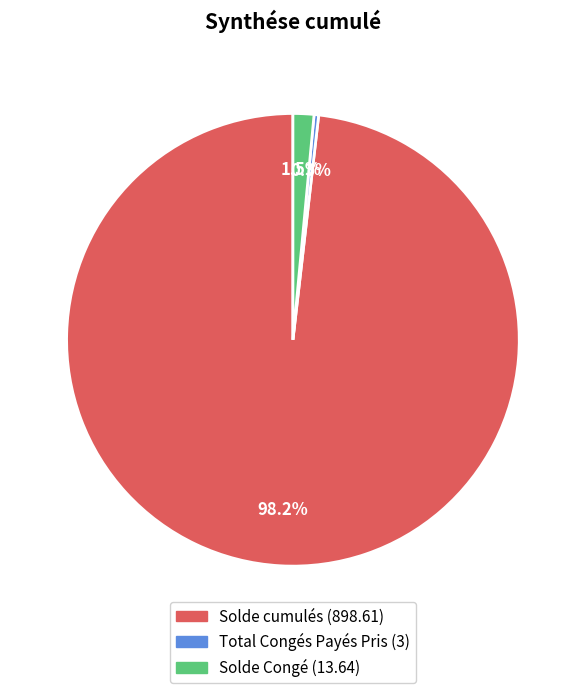

To the nearest percent, what is the combined percentage of Solde Congé and Total Congés Payés Pris?

2%